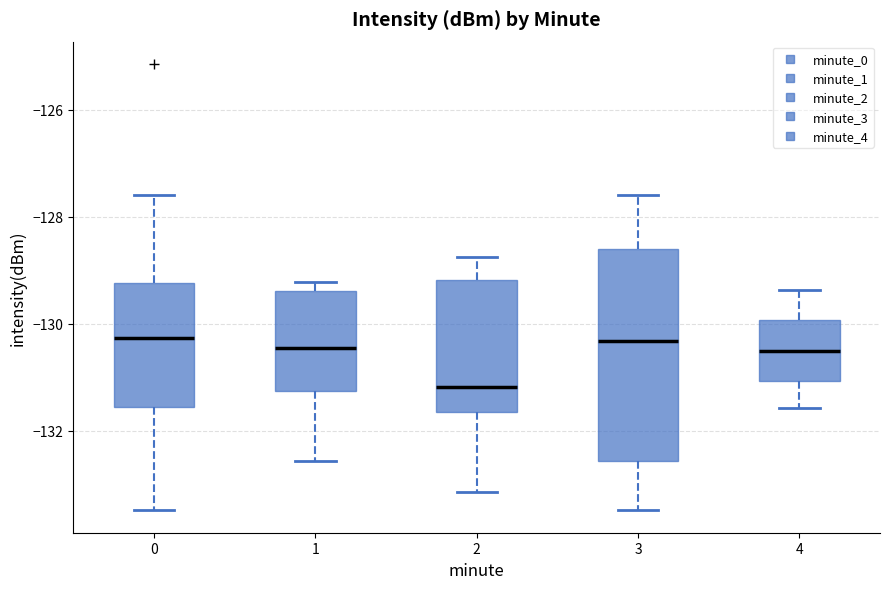

Comparing the boxes themselves (not the whiskers), which one is the tallest?

3